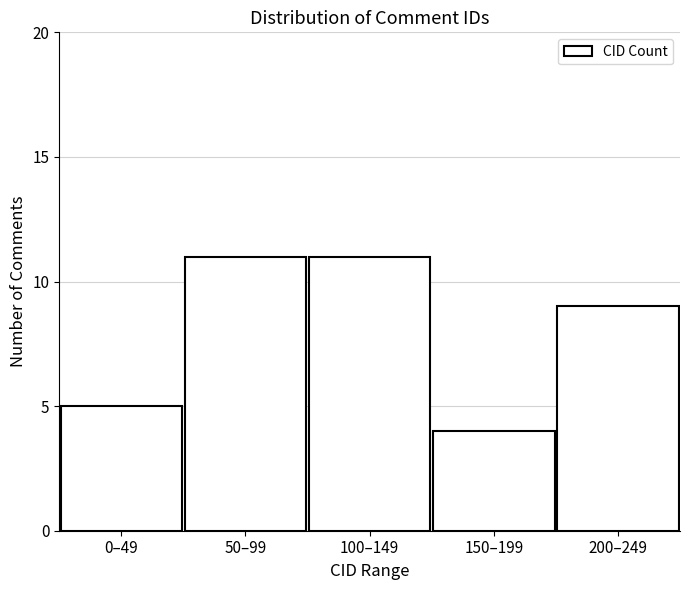

Reading left to right, list all the values displayed in this chart.

5	11	11	4	9